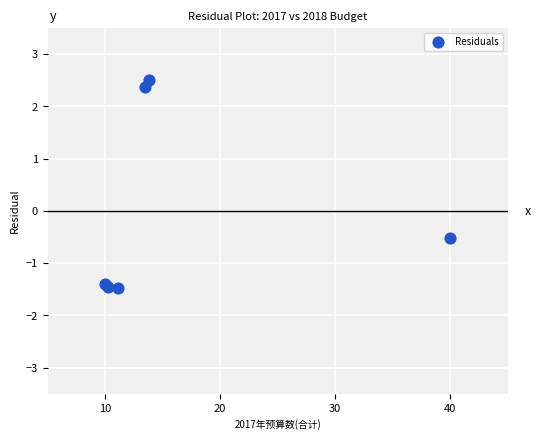

What Y value in the scatter plot is closest to 0?

-0.5